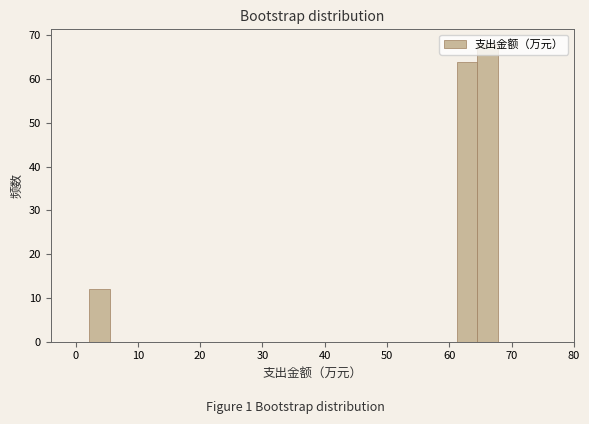

Read against the x-axis, roughly where is the centre of the tallest bar?

66